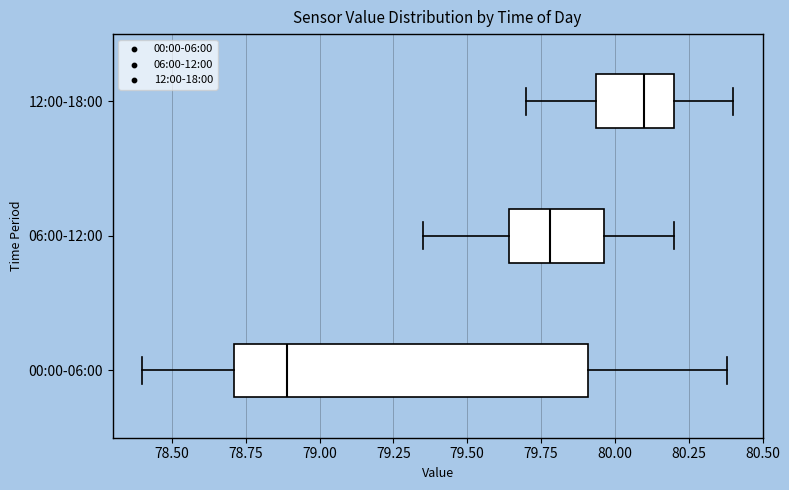

Reading bottom to top, transcribe this box plot: for each box, give where its median line is, the range the box spans, and where its two whiskers end, as read against the x-axis. The values are not printed on the chart, so give them approximately, as read against the axis.

00:00-06:00: median 78.90, box 78.70 to 79.90, whiskers 78.40 to 80.40
06:00-12:00: median 79.80, box 79.65 to 79.95, whiskers 79.35 to 80.20
12:00-18:00: median 80.10, box 79.95 to 80.20, whiskers 79.70 to 80.40